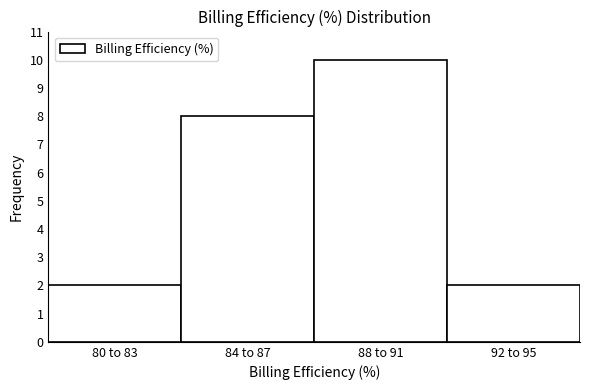

Reading left to right, extract all data points from this chart.

2	8	10	2